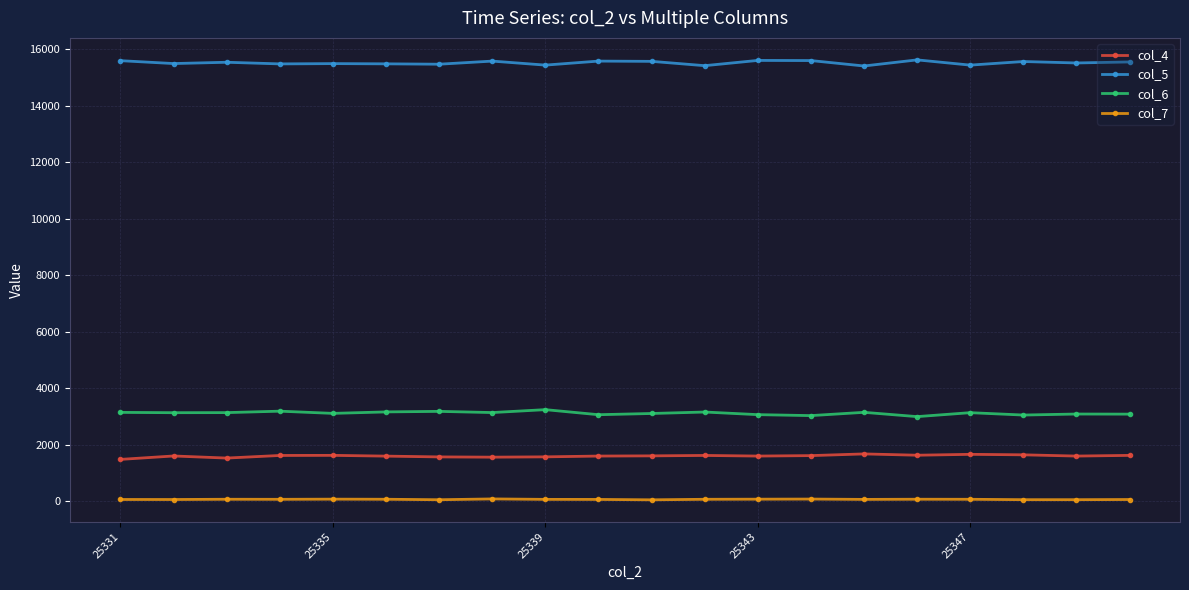

At how many categories does at least one series exceed 10848?

20